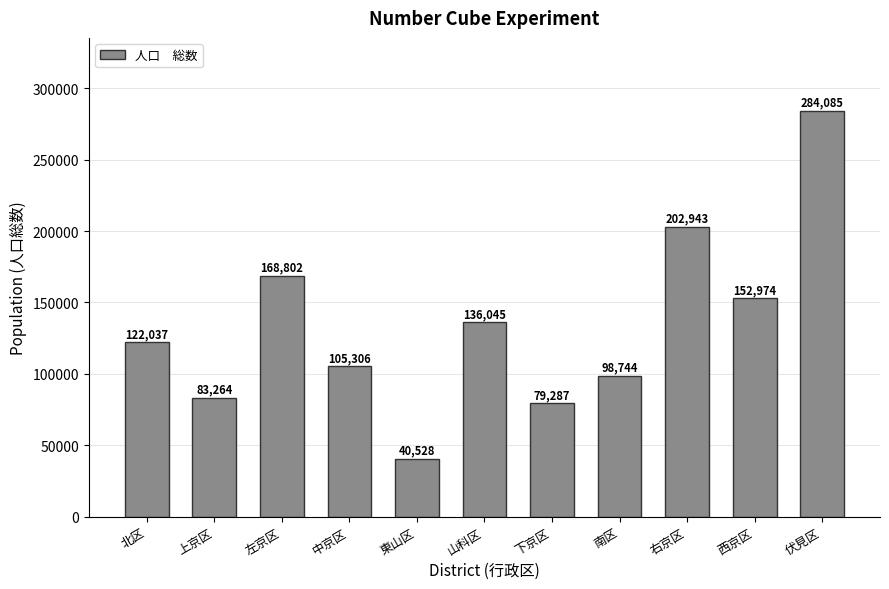

Reading left to right, list all the values displayed in this chart.

122037	83264	168802	105306	40528	136045	79287	98744	202943	152974	284085